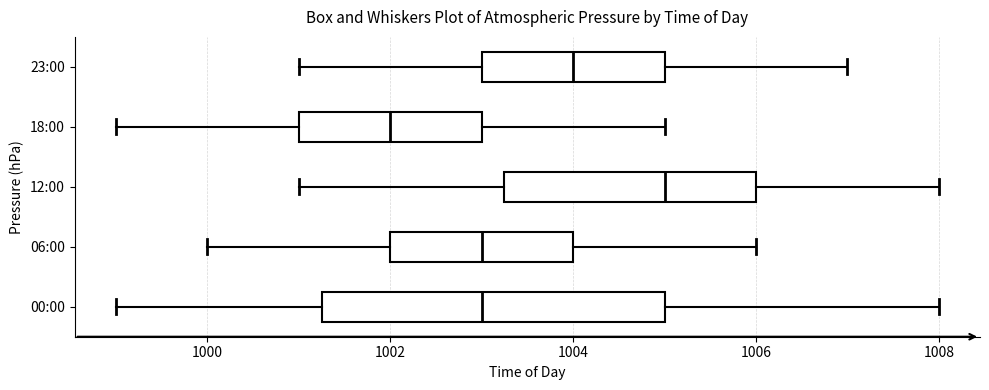

Reading bottom to top, read every box against the x-axis: the position of its median line, the range the box covers, and the ends of its whiskers. The values are not printed on the chart, so give them approximately, as read against the axis.

00:00: median 1003.0, box 1001.2 to 1005.0, whiskers 999.0 to 1008.0
06:00: median 1003.0, box 1002.0 to 1004.0, whiskers 1000.0 to 1006.0
12:00: median 1005.0, box 1003.2 to 1006.0, whiskers 1001.0 to 1008.0
18:00: median 1002.0, box 1001.0 to 1003.0, whiskers 999.0 to 1005.0
23:00: median 1004.0, box 1003.0 to 1005.0, whiskers 1001.0 to 1007.0